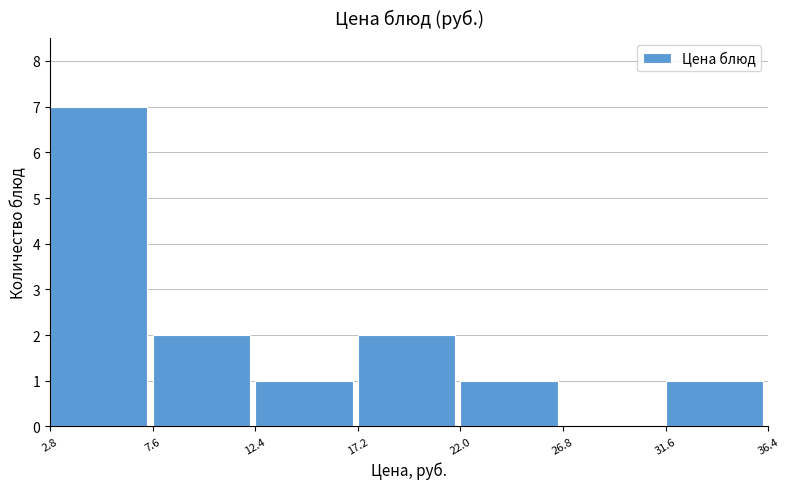

Reading left to right, list every bar in this chart as the range it spans on the x-axis followed by its height. The values are not printed on the chart, so give them approximately, as read against the axis.

2.8 to 7.6: 7
7.6 to 12.4: 2
12.4 to 17.2: 1
17.2 to 22.0: 2
22.0 to 26.8: 1
26.8 to 31.6: 0
31.6 to 36.4: 1